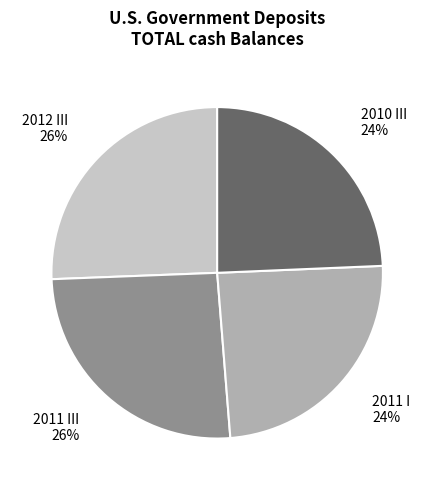

To the nearest percent, what is the combined percentage of 2010 III and 2012 III?

50%